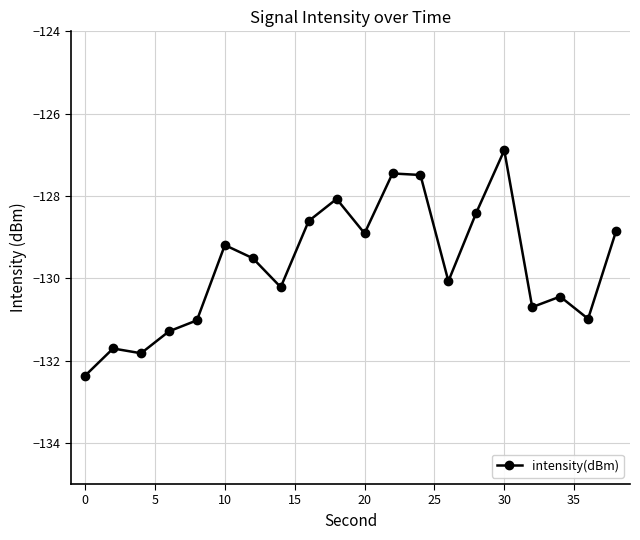

True or false: there are more than 2 points higher than both neighbors.

True